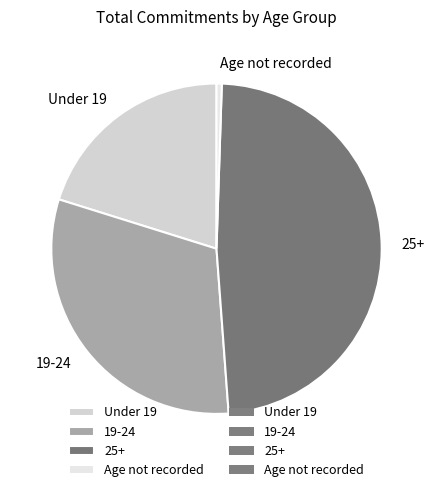

Is there any slice that represents more than half of the pie?

No